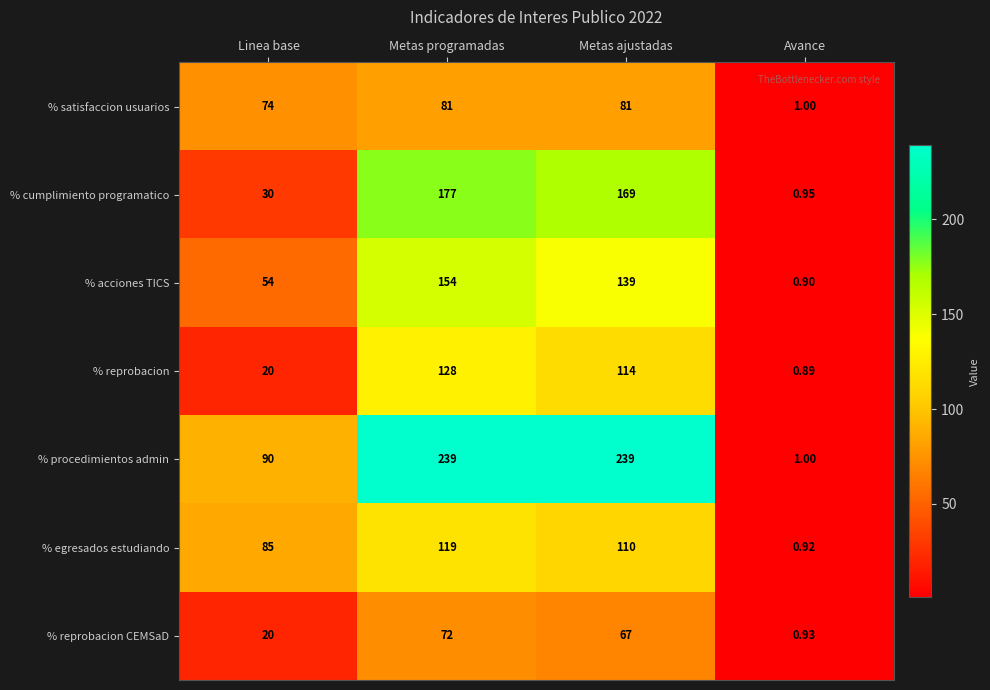

Rank the series by their maximum value, from lowest to highest.

% reprobacion CEMSaD, % satisfaccion usuarios, % egresados estudiando, % reprobacion, % acciones TICS, % cumplimiento programatico, % procedimientos admin